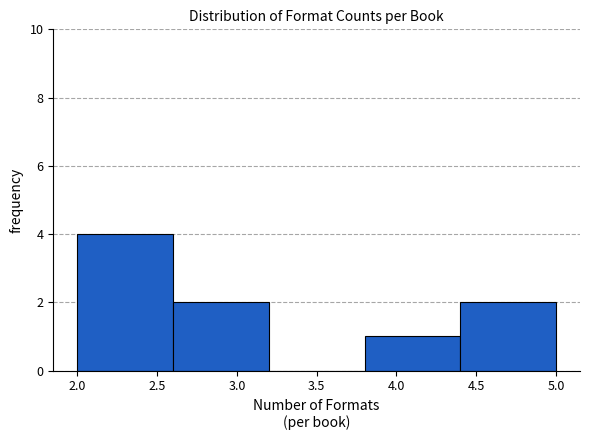

What is the height of the bar covering 3.8 to 4.4 on the x-axis? The values are not printed on the chart, so give them approximately, as read against the axis.

1